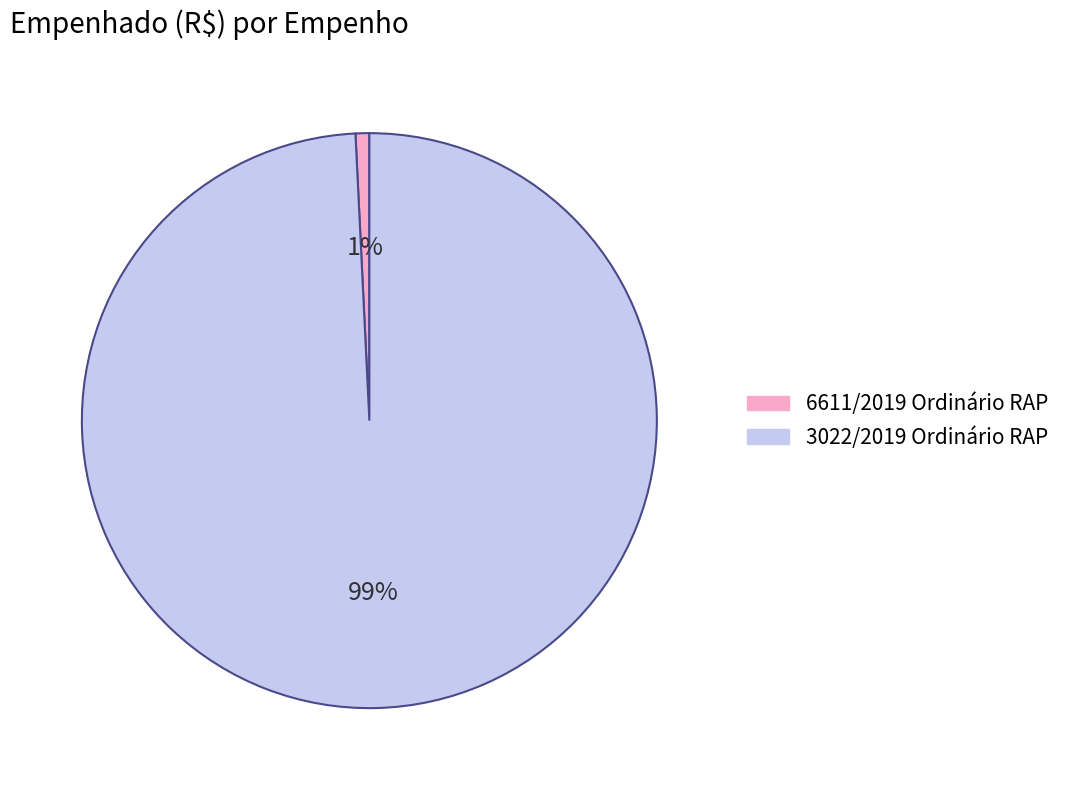

Which category has the biggest portion of the pie?

3022/2019 Ordinário RAP